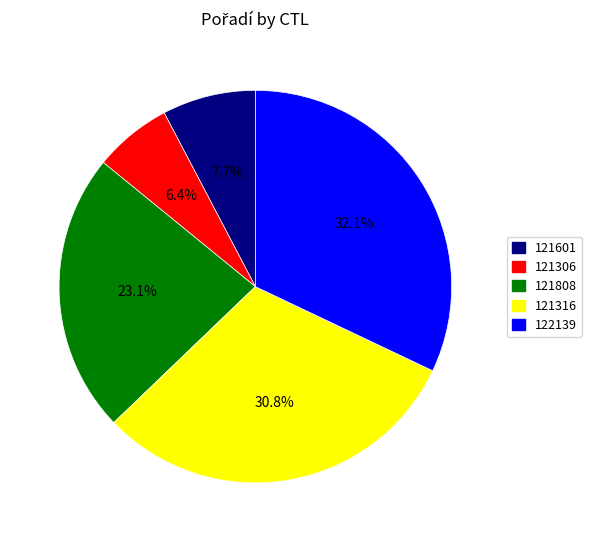

Combined, what portion of the pie is 121316 and 122139?

62.8%